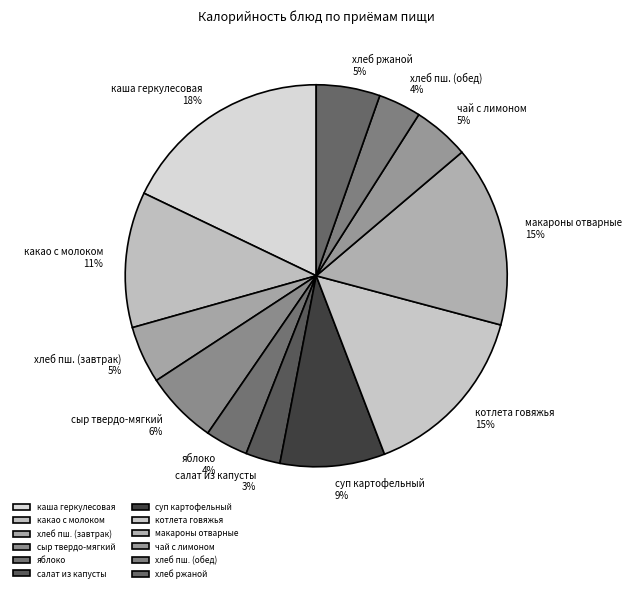

The суп картофельный slice represents 9% of the pie. True or false?

True